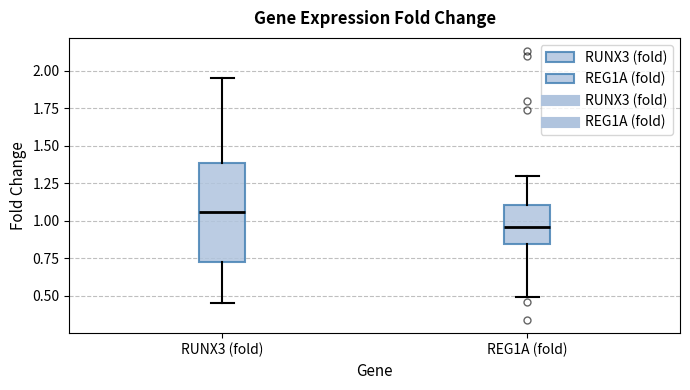

Which box has the highest median line?

RUNX3 (fold)